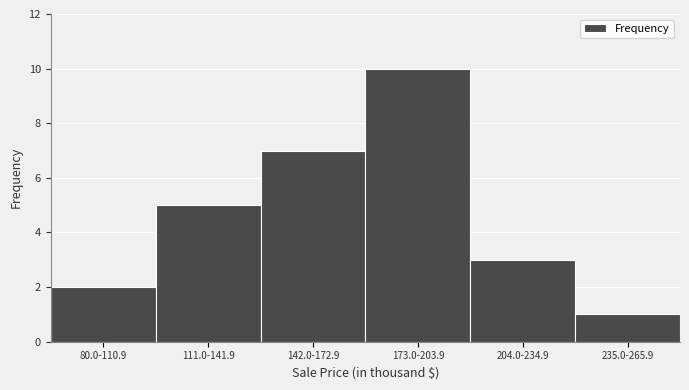

Reading right to left, what are all the values shown in this chart?

235.0-265.9=1	204.0-234.9=3	173.0-203.9=10	142.0-172.9=7	111.0-141.9=5	80.0-110.9=2